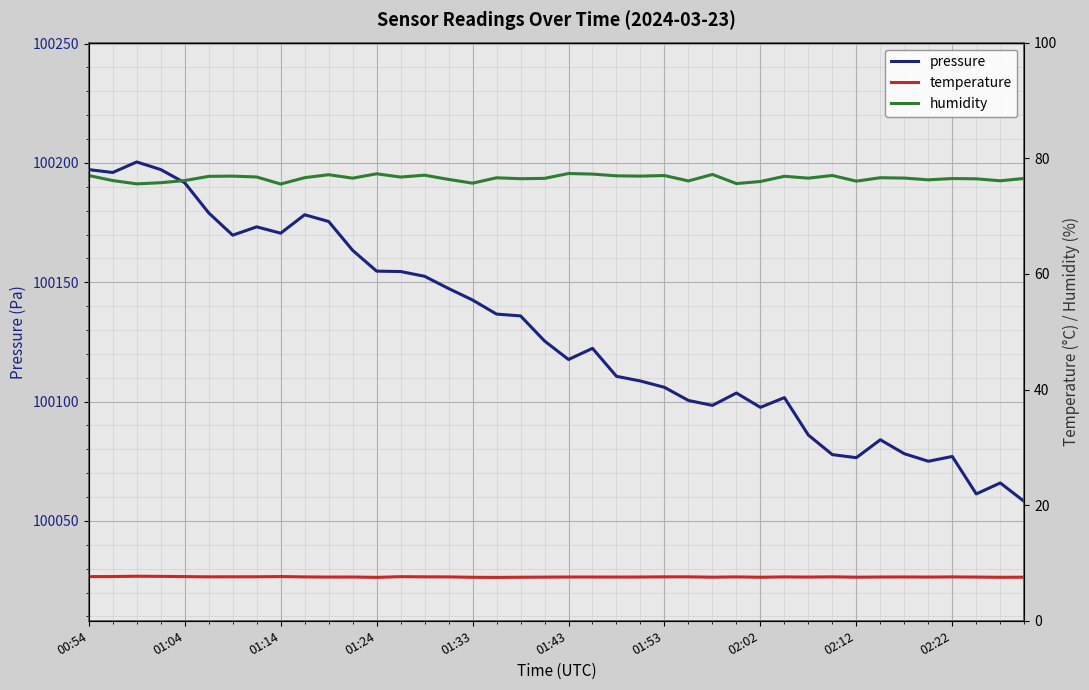

True or false: temperature and pressure intersect in this chart.

False